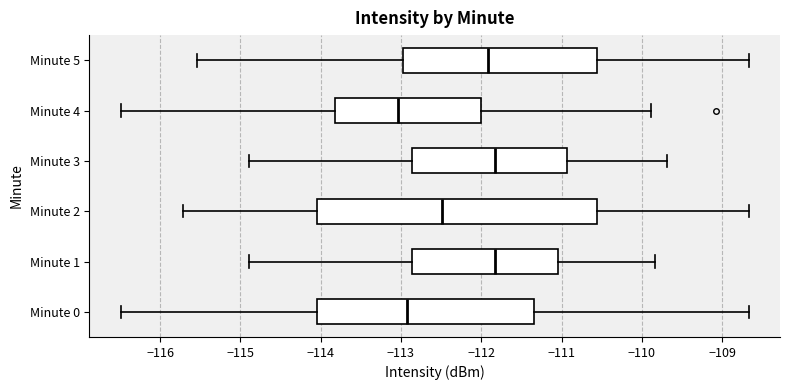

Which box's median line is the furthest to the left?

Minute 4